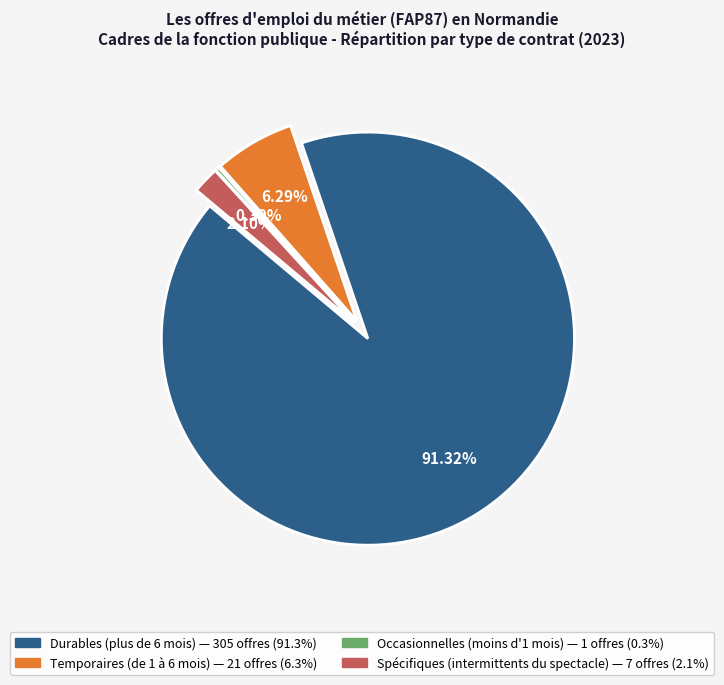

What is the ratio of the value at Durables (plus de 6 mois) to the value at Temporaires (de 1 à 6 mois)?

14.5